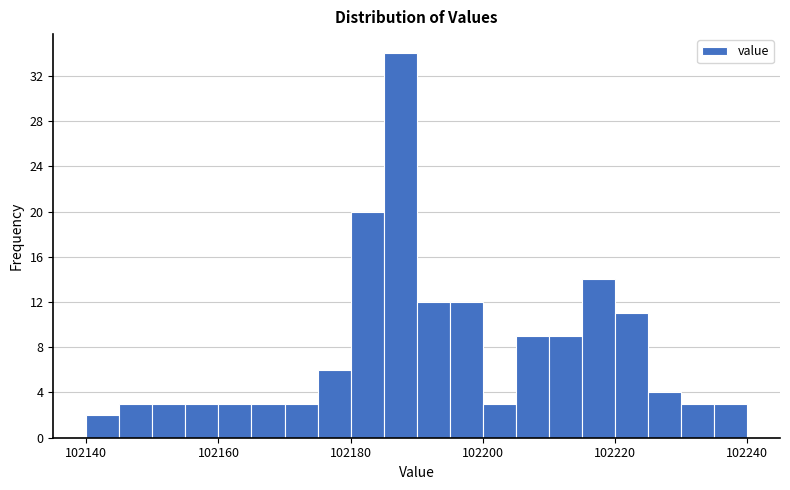

Read against the x-axis, roughly where is the centre of the tallest bar?

102188